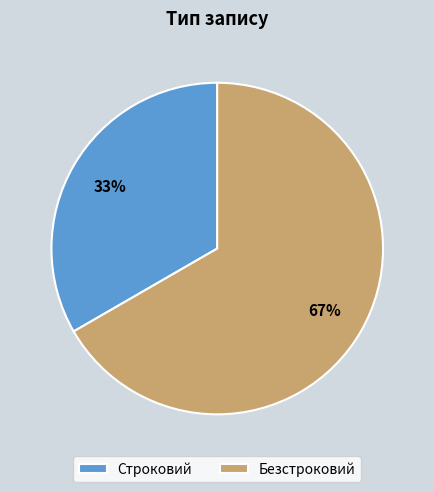

Rank the categories by value from lowest to highest.

Строковий, Безстроковий